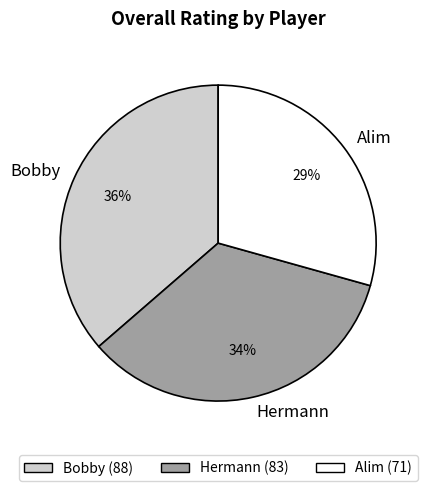

Which slice is the largest?

Bobby